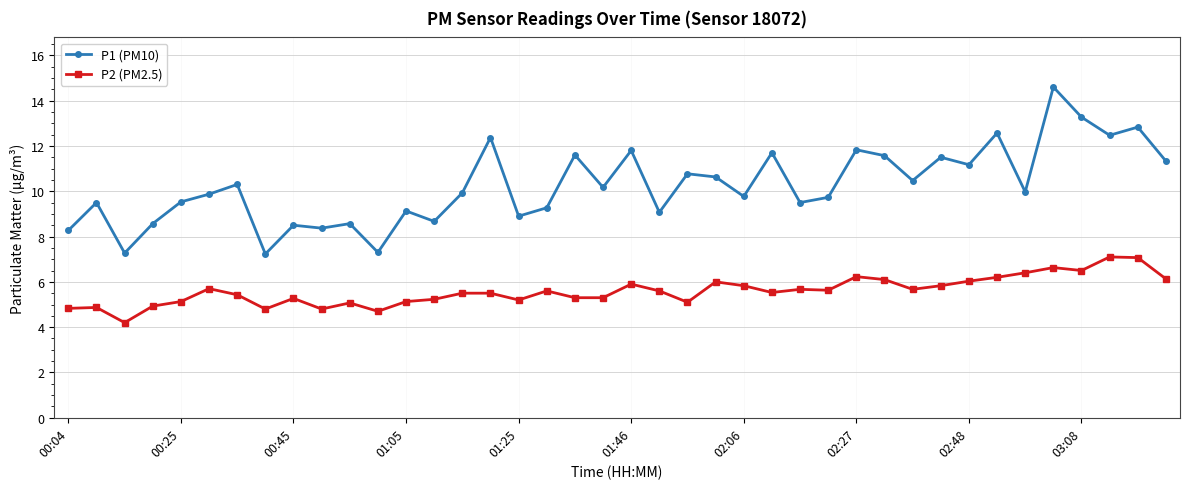

What is the value of the P1 (PM10) point at the 35th from the left?

10.0